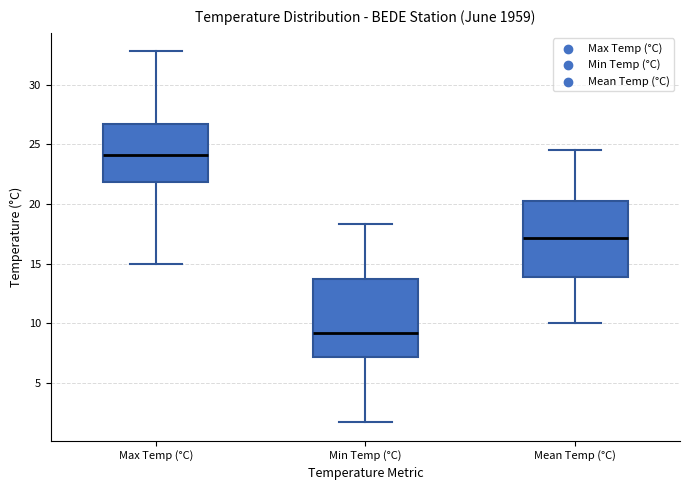

Reading left to right, read every box against the y-axis: the position of its median line, the range the box covers, and the ends of its whiskers. The values are not printed on the chart, so give them approximately, as read against the axis.

Max Temp (°C): median 24.0, box 22.0 to 26.5, whiskers 15.0 to 33.0
Min Temp (°C): median 9.0, box 7.0 to 14.0, whiskers 1.5 to 18.5
Mean Temp (°C): median 17.0, box 14.0 to 20.0, whiskers 10.0 to 24.5